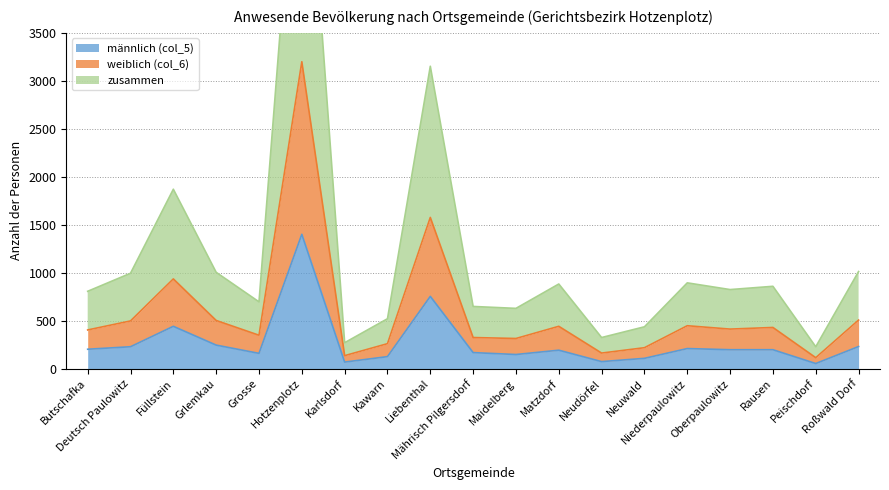

What is the greatest value displayed?

6398